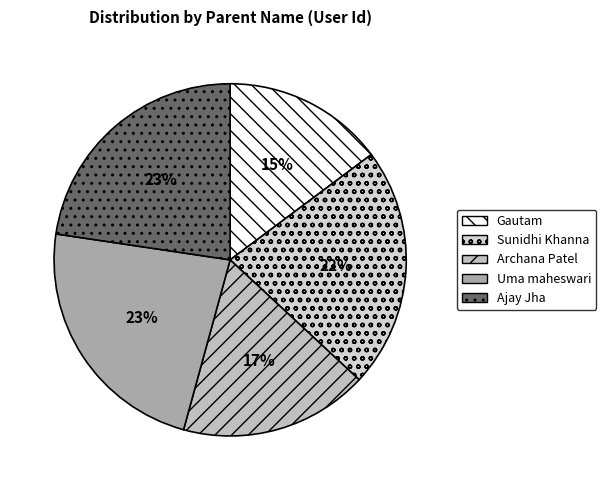

Which category has the biggest portion of the pie?

Uma maheswari